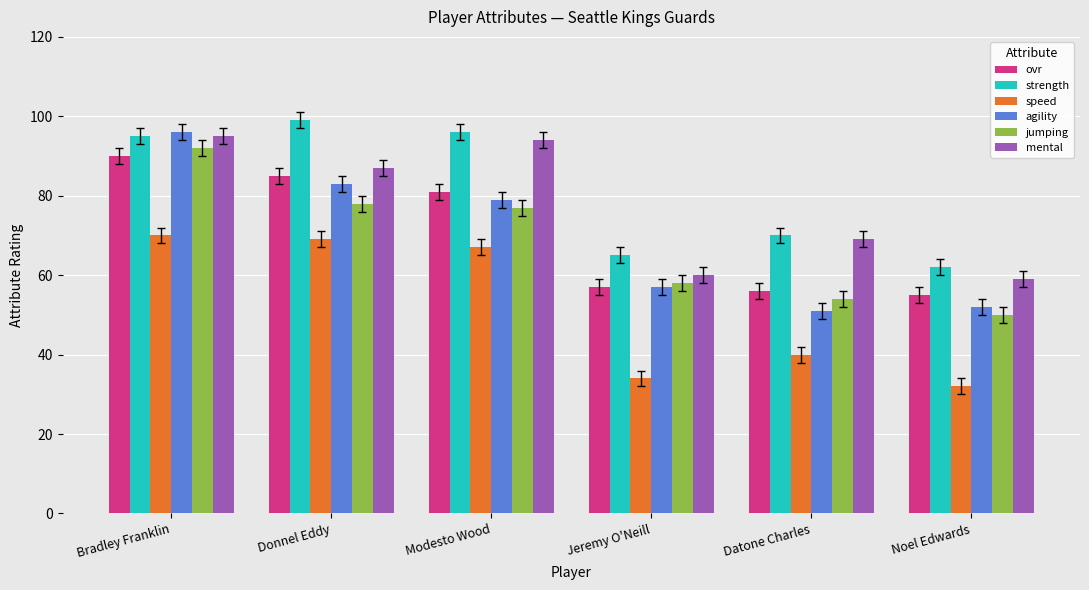

What is the value of the strength bar at the 2nd from the left?

99